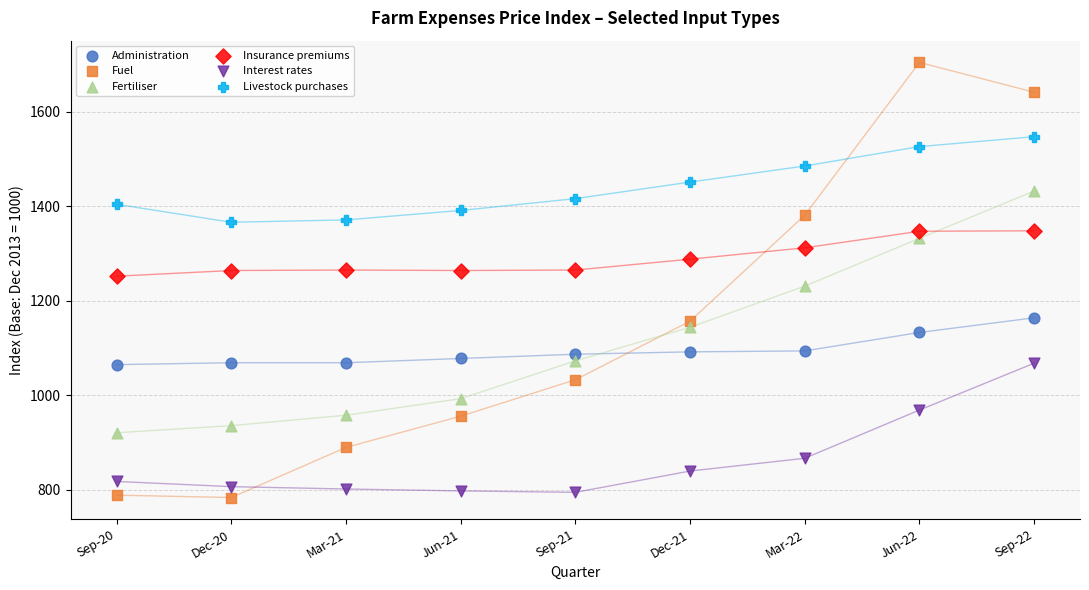

Which series contains the highest Y value?

Fuel